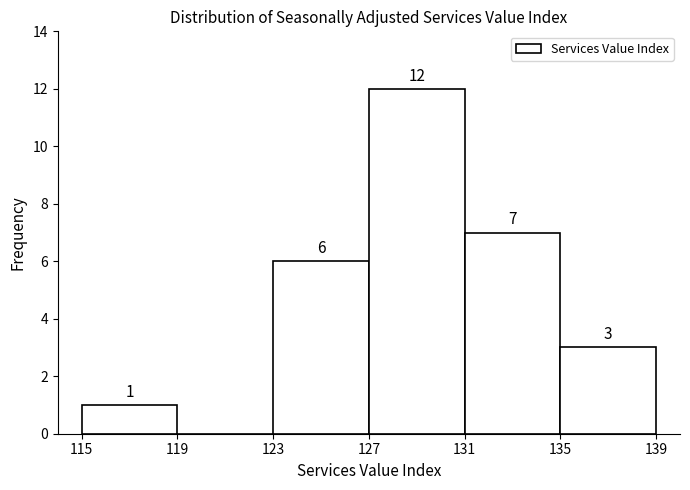

Which range on the x-axis has the tallest bar?

127 to 131